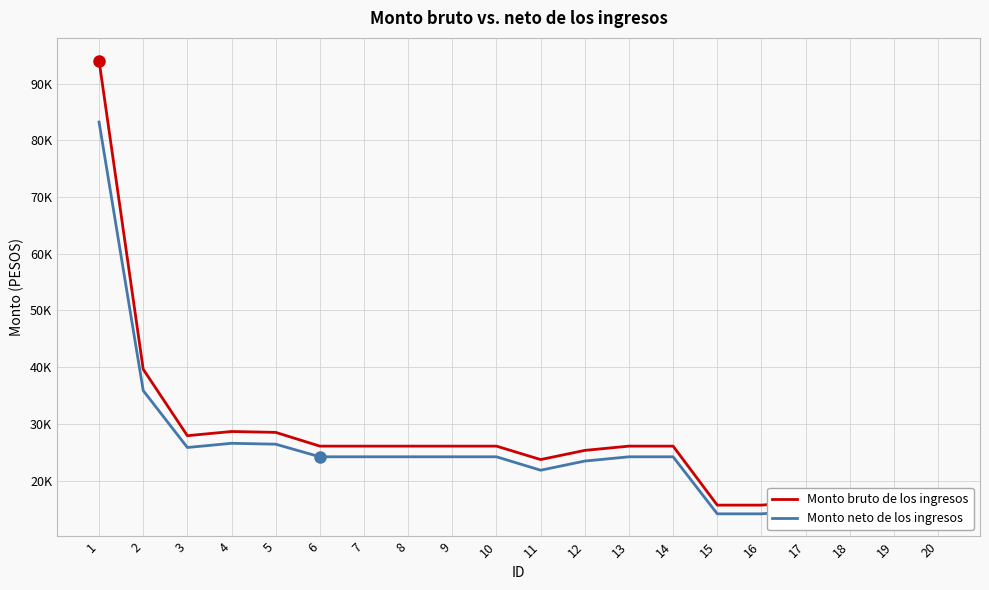

Between 5 and 18, which is larger?

5